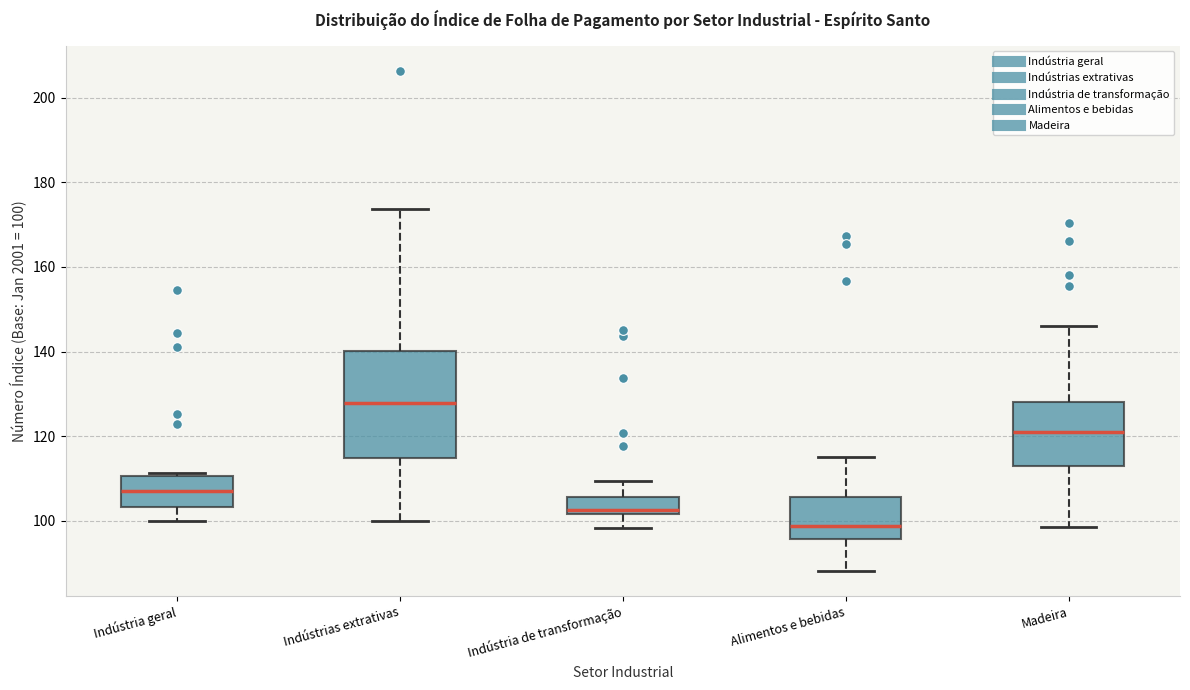

Reading left to right, read every box against the y-axis: the position of its median line, the range the box covers, and the ends of its whiskers. The values are not printed on the chart, so give them approximately, as read against the axis.

Indústria geral: median 108, box 104 to 110, whiskers 100 to 112
Indústrias extrativas: median 128, box 114 to 140, whiskers 100 to 174
Indústria de transformação: median 102 (just above the box's lower edge), box 102 to 106, whiskers 98 to 110
Alimentos e bebidas: median 98, box 96 to 106, whiskers 88 to 116
Madeira: median 120, box 112 to 128, whiskers 98 to 146